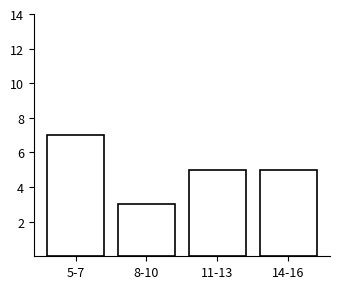

Reading left to right, extract all data points from this chart.

7	3	5	5